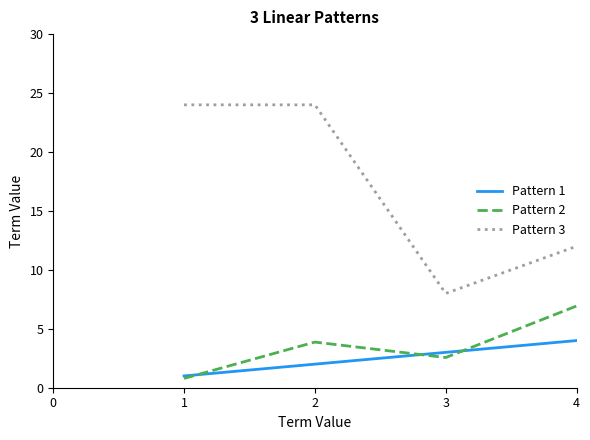

Between 2 and 4, which series saw the biggest shift?

Pattern 3